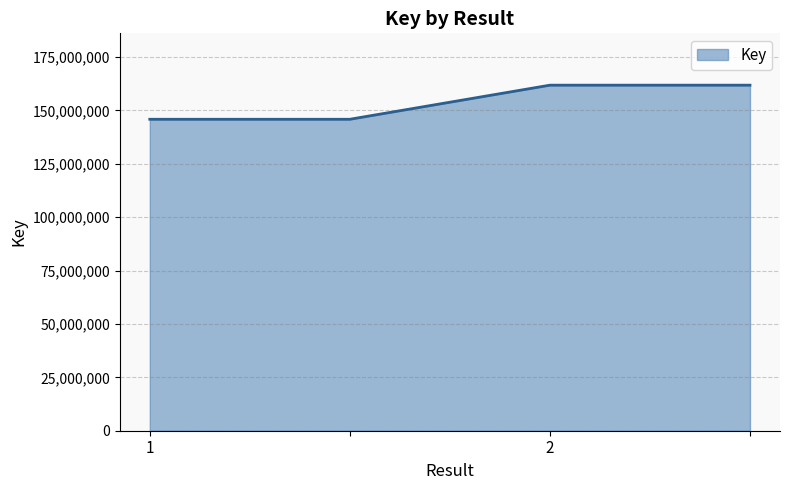

What is the minimum value shown in the chart?

145860166